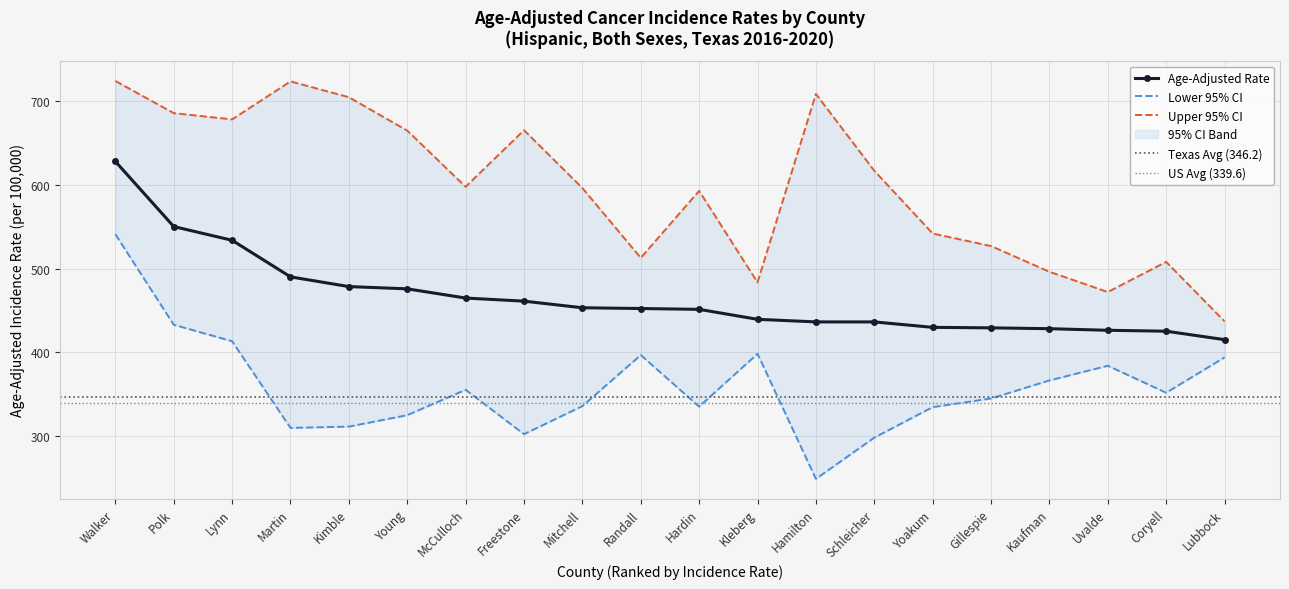

What is the sum of the Upper 95% CI values at Kleberg and Uvalde?

955.7